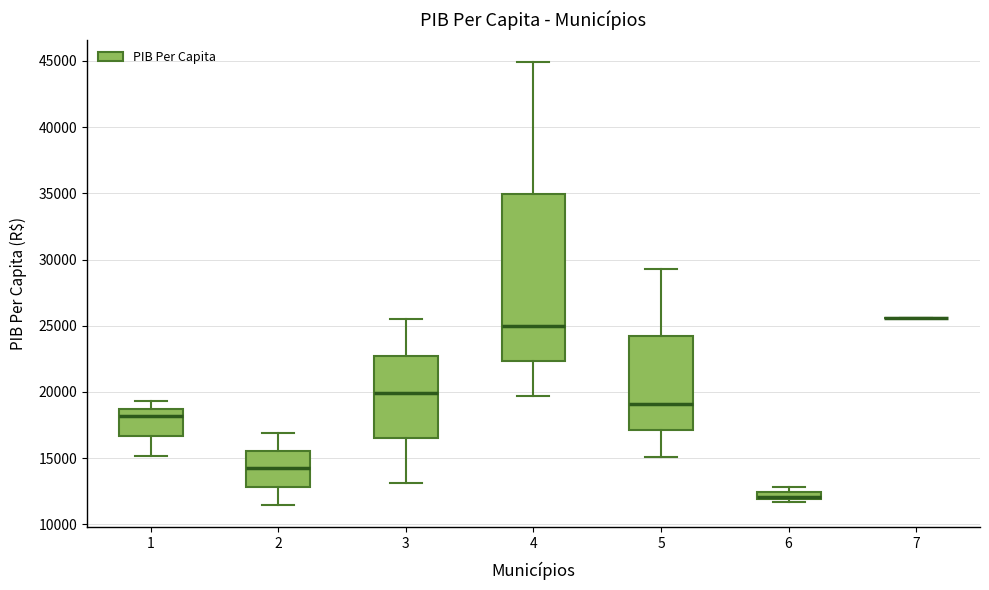

Where is the upper edge of the box at x = 6 on the y-axis? The values are not printed on the chart, so give them approximately, as read against the axis.

12500